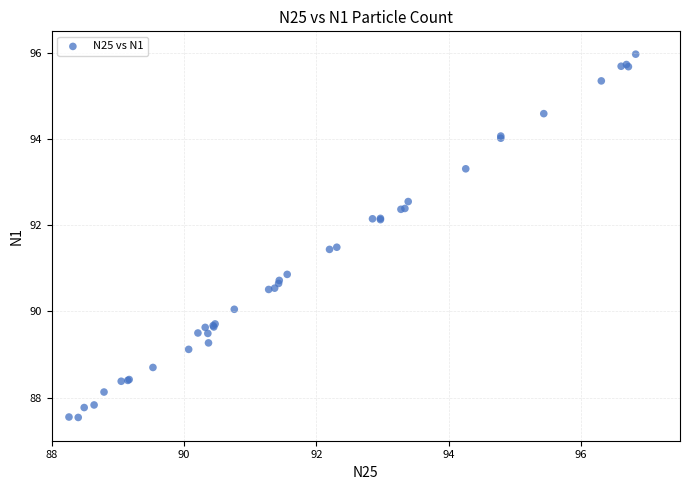

What Y value in the scatter plot is closest to 91?

90.9